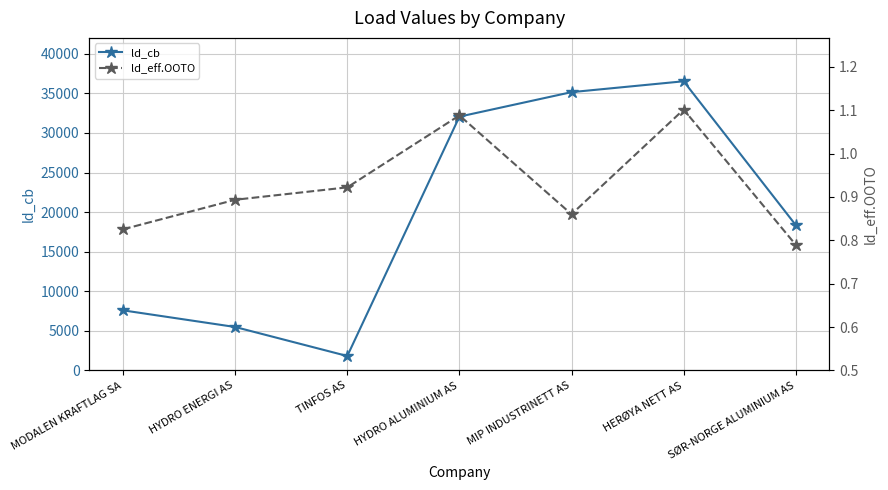

What is the difference between the second highest and minimum values in the ld_eff.OOTO series?

0.3